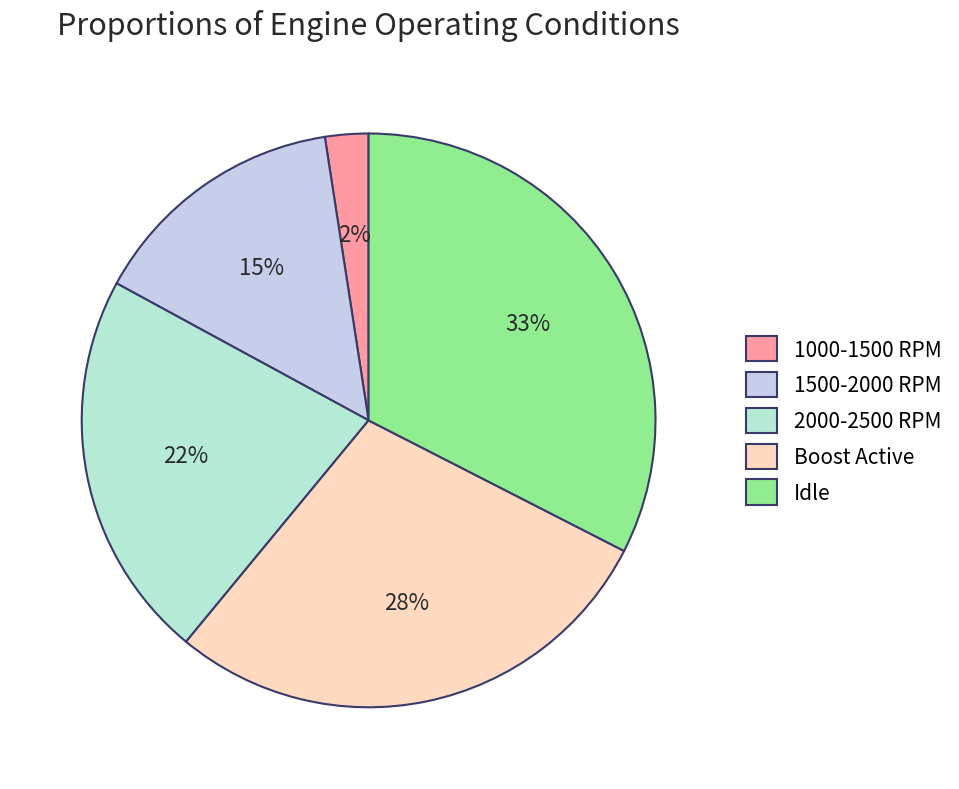

Which category has the smallest portion of the pie?

1000-1500 RPM